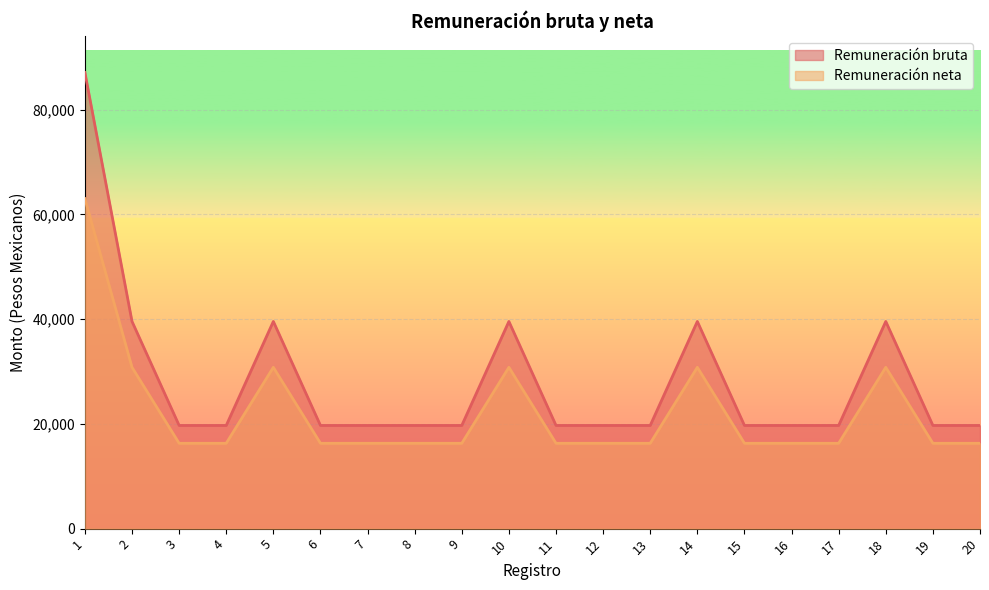

Reading right to left, list all the values displayed in this chart.

Remuneración bruta: 19704.0	19704.0	39566.8	19704.0	19704.0	19704.0	39566.8	19704.0	19704.0	19704.0	39566.8	19704.0	19704.0	19704.0	19704.0	39566.8	19704.0	19704.0	39566.8	87107.5
Remuneración neta: 16299.7	16299.7	30806.7	16299.7	16299.7	16299.7	30806.7	16299.7	16299.7	16299.7	30806.7	16299.7	16299.7	16299.7	16299.7	30806.7	16299.7	16299.7	30806.7	63009.7